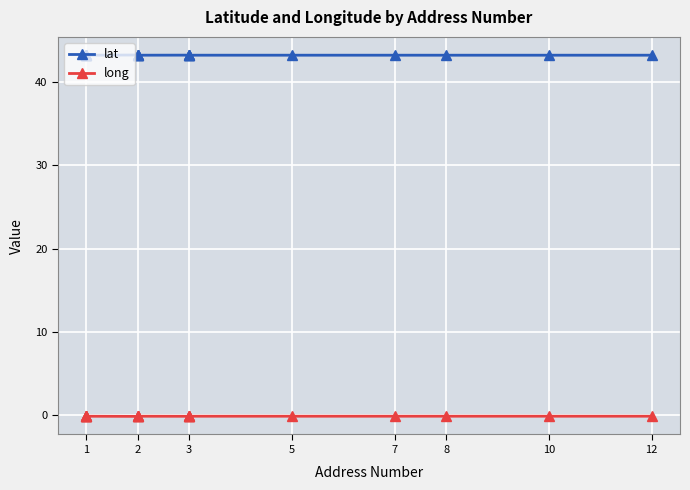

True or false: long and lat intersect in this chart.

False